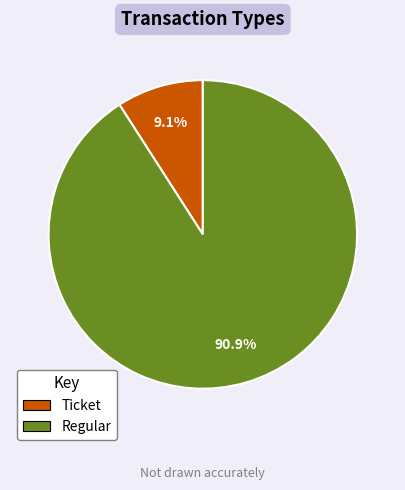

Which category has the smallest portion of the pie?

Ticket